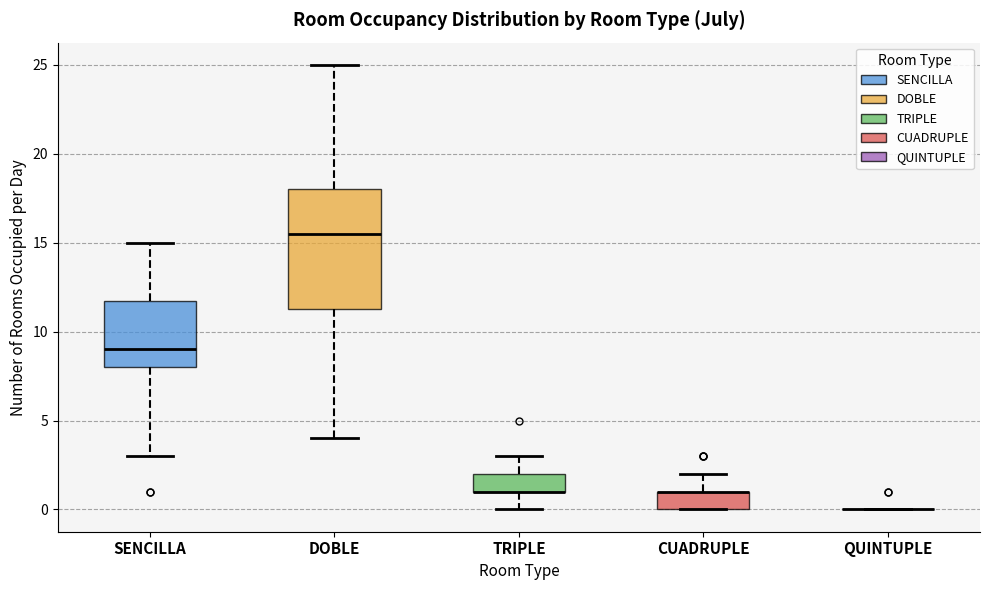

Reading left to right, read every box against the y-axis: the position of its median line, the range the box covers, and the ends of its whiskers. The values are not printed on the chart, so give them approximately, as read against the axis.

SENCILLA: median 9.0, box 8.0 to 12.0, whiskers 3.0 to 15.0
DOBLE: median 15.5, box 11.5 to 18.0, whiskers 4.0 to 25.0
TRIPLE: median 1.0 (drawn on the box's lower edge), box 1.0 to 2.0, whiskers 0.0 to 3.0
CUADRUPLE: median 1.0 (drawn on the box's upper edge), box 0.0 to 1.0, whiskers 0.0 to 2.0
QUINTUPLE: box collapsed to a line at 0.0, whiskers 0.0 to 0.0